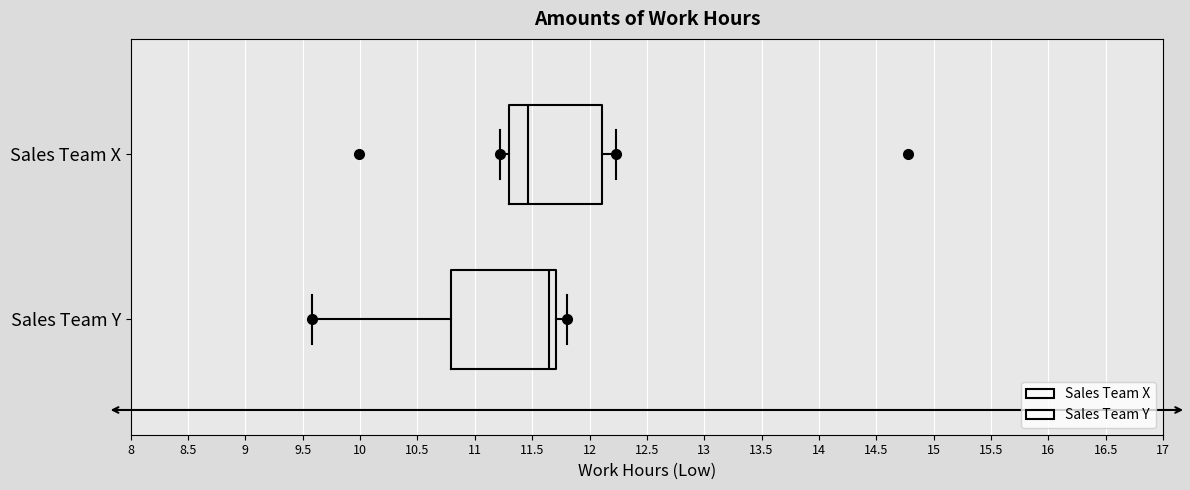

Reading bottom to top, read every box against the x-axis: the position of its median line, the range the box covers, and the ends of its whiskers. The values are not printed on the chart, so give them approximately, as read against the axis.

Sales Team Y: median 11.65, box 10.80 to 11.70, whiskers 9.60 to 11.80
Sales Team X: median 11.45, box 11.30 to 12.10, whiskers 11.20 to 12.25